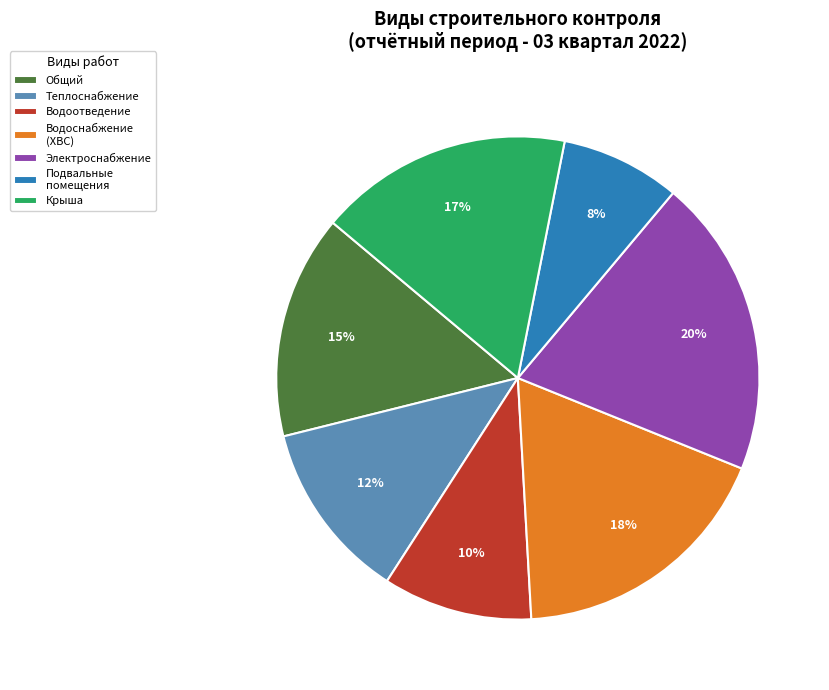

To the nearest percent, what percentage of the pie is Электроснабжение?

20%